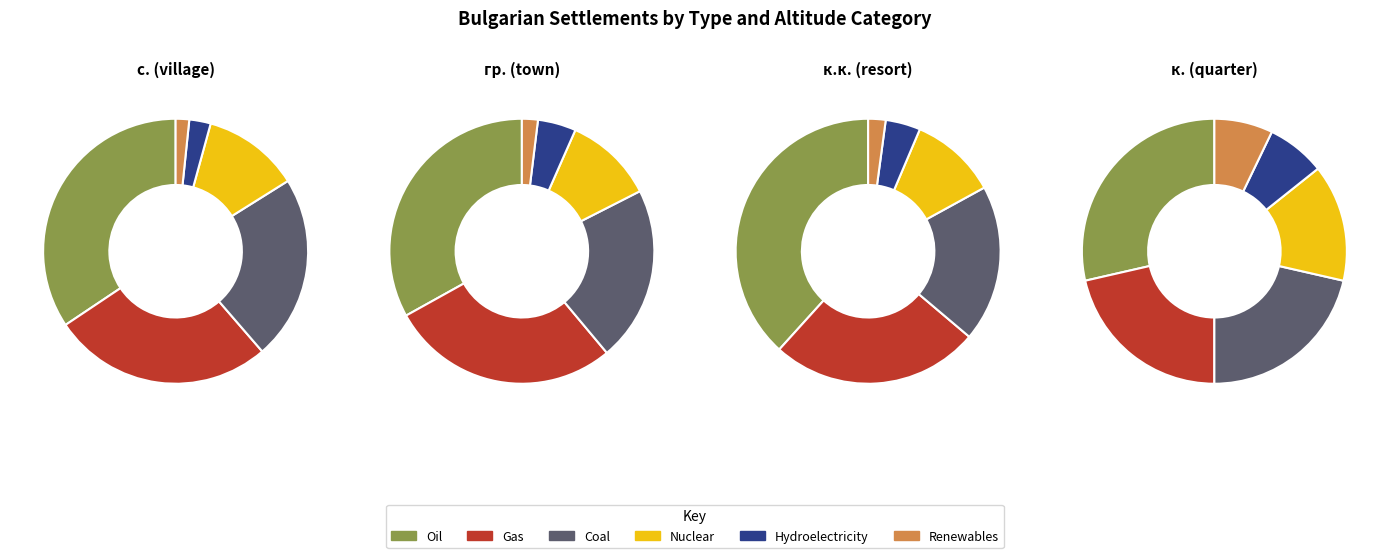

What is the spread (max minus min) of values at 0?

43